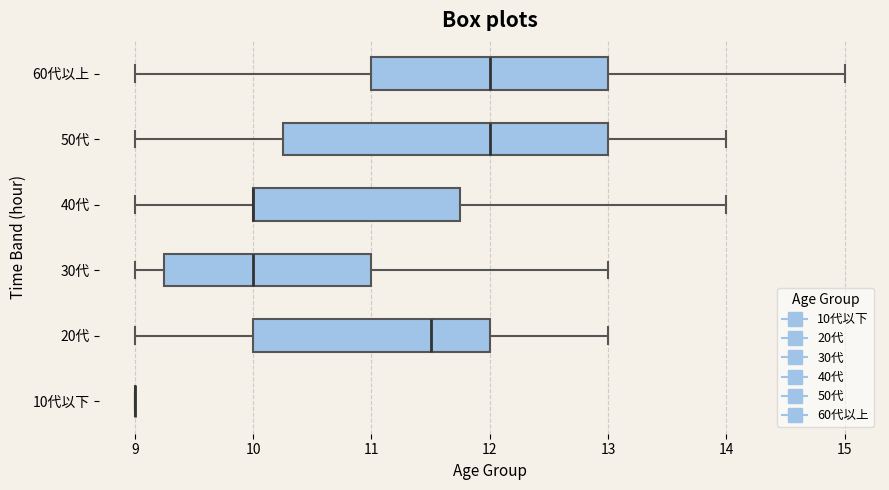

Reading bottom to top, read every box against the x-axis: the position of its median line, the range the box covers, and the ends of its whiskers. The values are not printed on the chart, so give them approximately, as read against the axis.

10代以下: box collapsed to a line at 9.0, whiskers 9.0 to 9.0
20代: median 11.5, box 10.0 to 12.0, whiskers 9.0 to 13.0
30代: median 10.0, box 9.3 to 11.0, whiskers 9.0 to 13.0
40代: median 10.0 (drawn on the box's left edge), box 10.0 to 11.8, whiskers 9.0 to 14.0
50代: median 12.0, box 10.3 to 13.0, whiskers 9.0 to 14.0
60代以上: median 12.0, box 11.0 to 13.0, whiskers 9.0 to 15.0